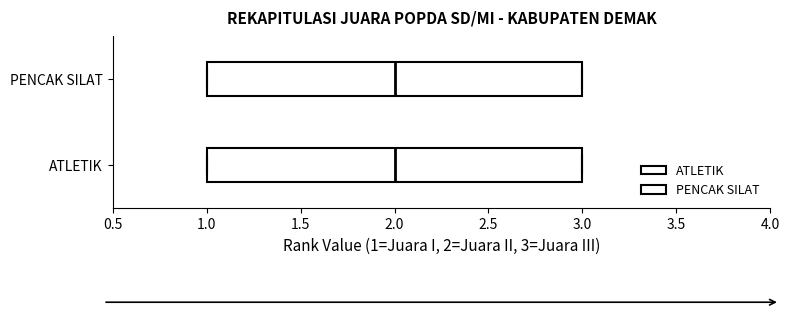

Where does the median line of the box for PENCAK SILAT sit on the x-axis? The values are not printed on the chart, so give them approximately, as read against the axis.

2